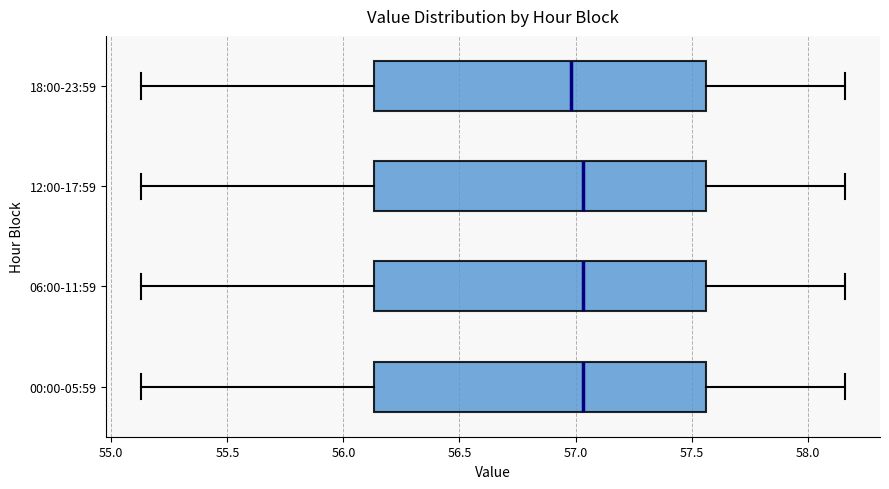

Where does the right whisker of the box for 18:00-23:59 end on the x-axis? The values are not printed on the chart, so give them approximately, as read against the axis.

58.15